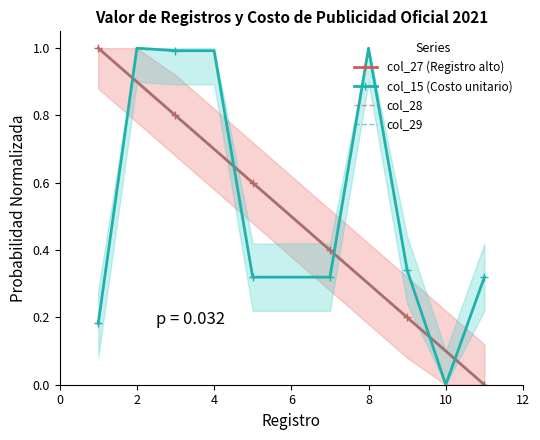

What is the difference between the maximum and minimum values in the col_28 series?

1.0